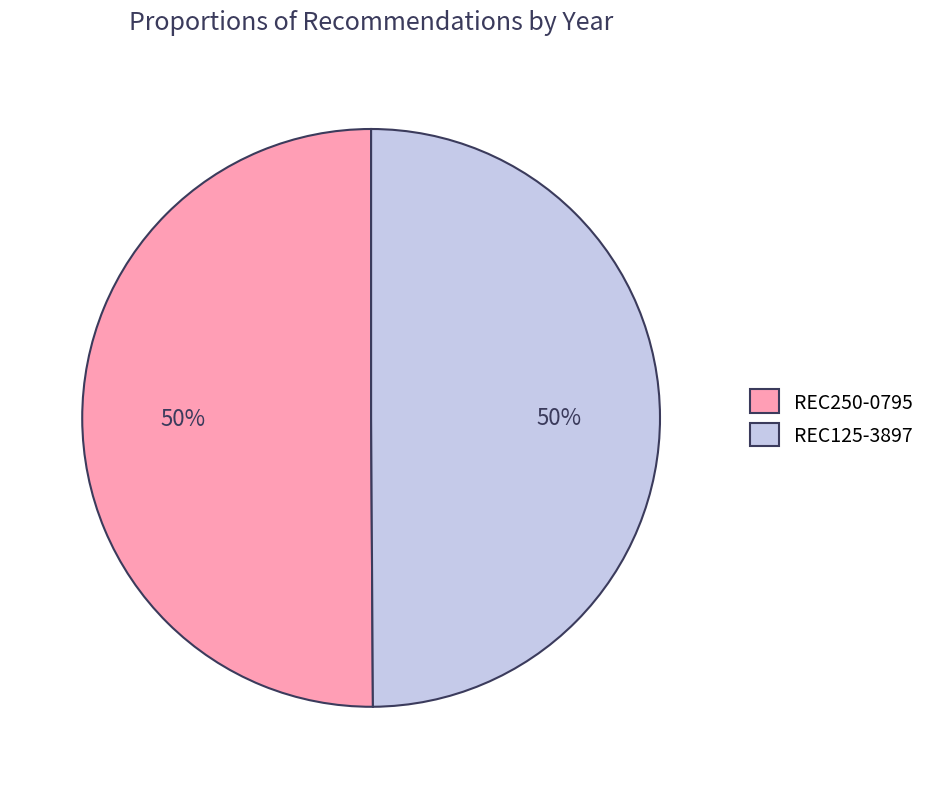

Approximately how many times larger is the value at REC125-3897 compared to REC250-0795?

1.0